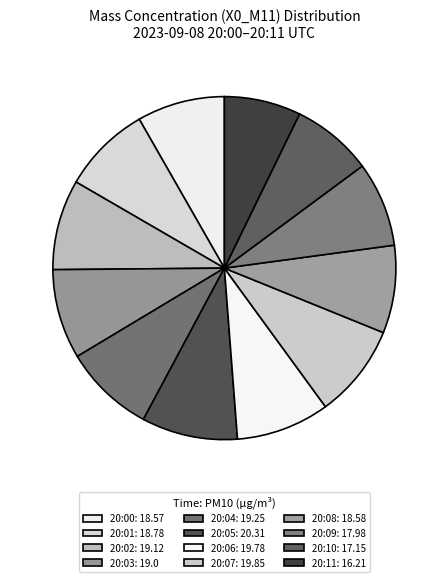

How many slices are in this pie chart?

12